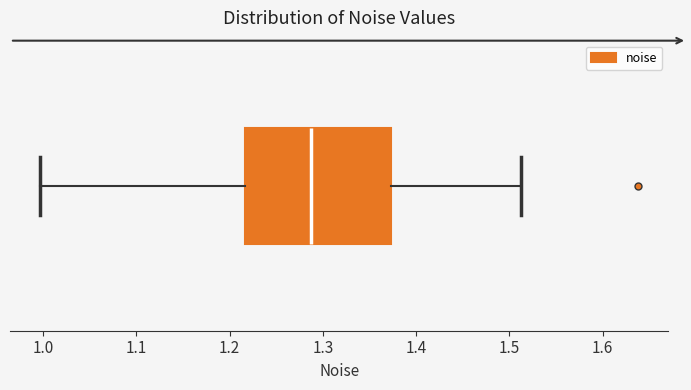

Transcribe this box plot: give where the median line is, the range the box spans, and where the two whiskers end, as read against the x-axis. The values are not printed on the chart, so give them approximately, as read against the axis.

median 1.29, box 1.22 to 1.37, whiskers 1.00 to 1.51